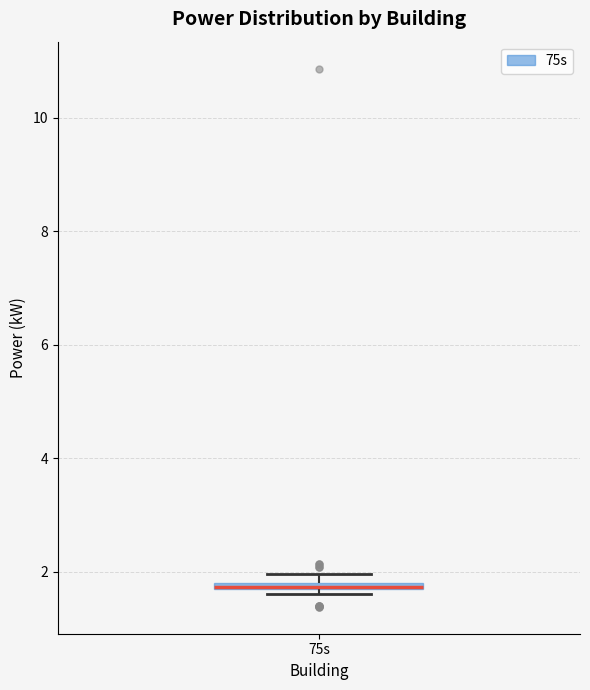

Where is the upper edge of the box for 75s on the y-axis? The values are not printed on the chart, so give them approximately, as read against the axis.

1.8